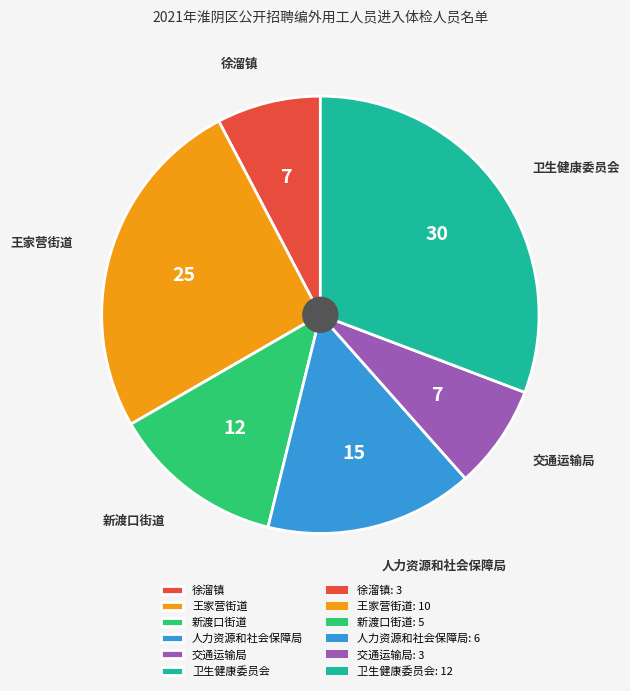

Which has a higher value, 卫生健康委员会 or 人力资源和社会保障局?

卫生健康委员会